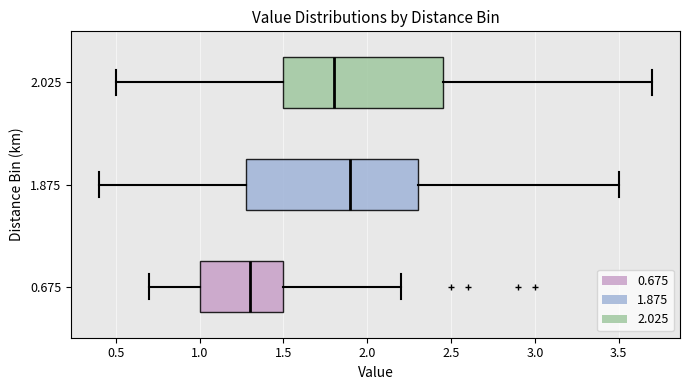

Which box is the widest, from its left edge to its right edge?

1.875